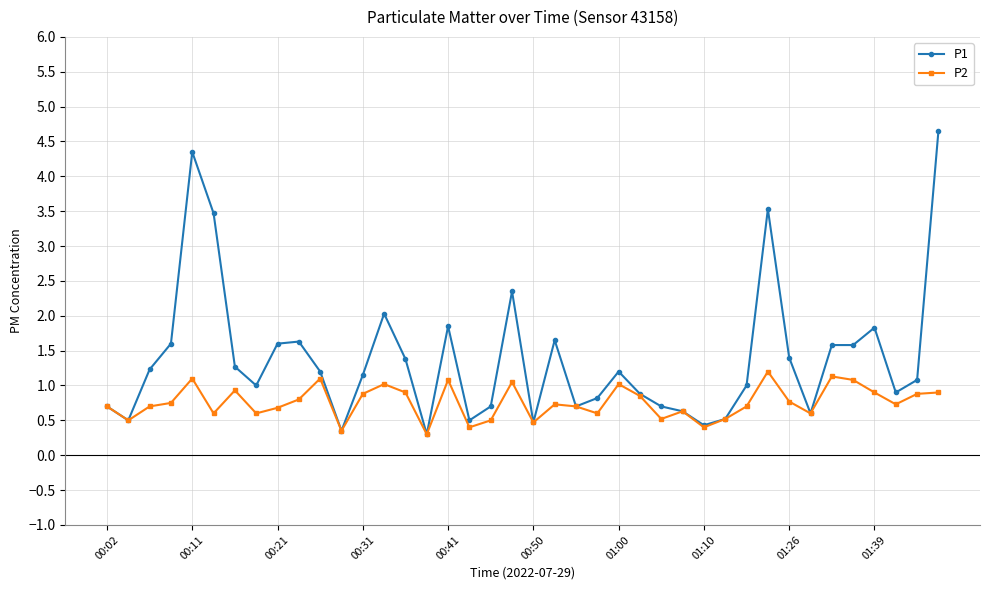

What is the average value of the P2 series?

0.8